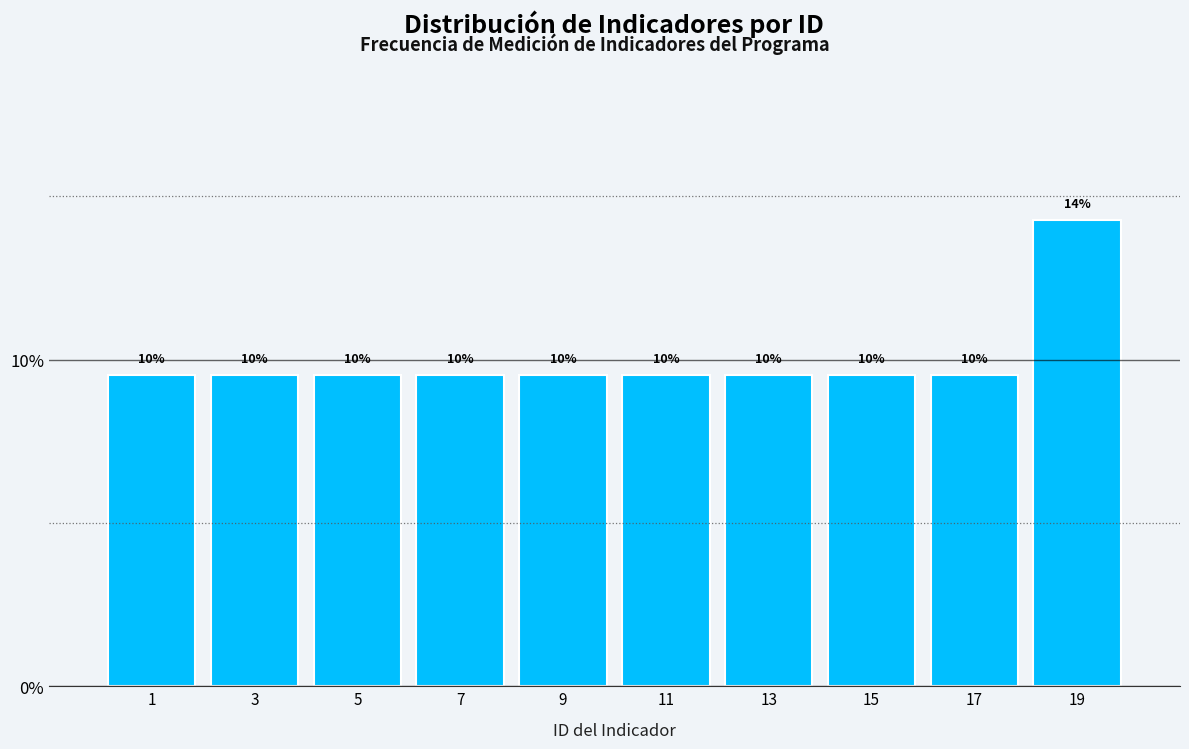

How many bars are there in total?

10